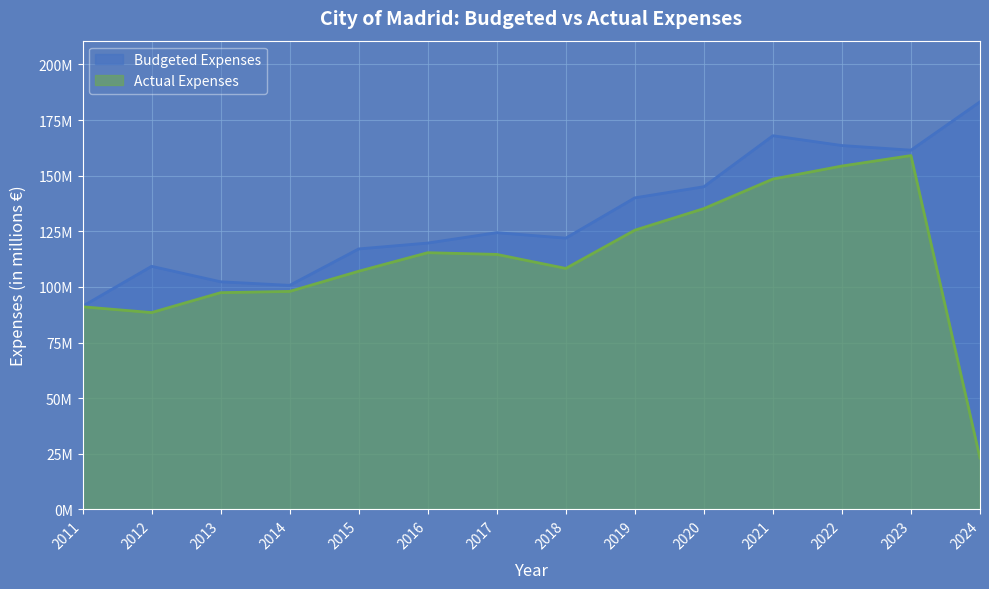

The value of Budgeted Expenses at 2014 is 100693323.4. True or false?

True